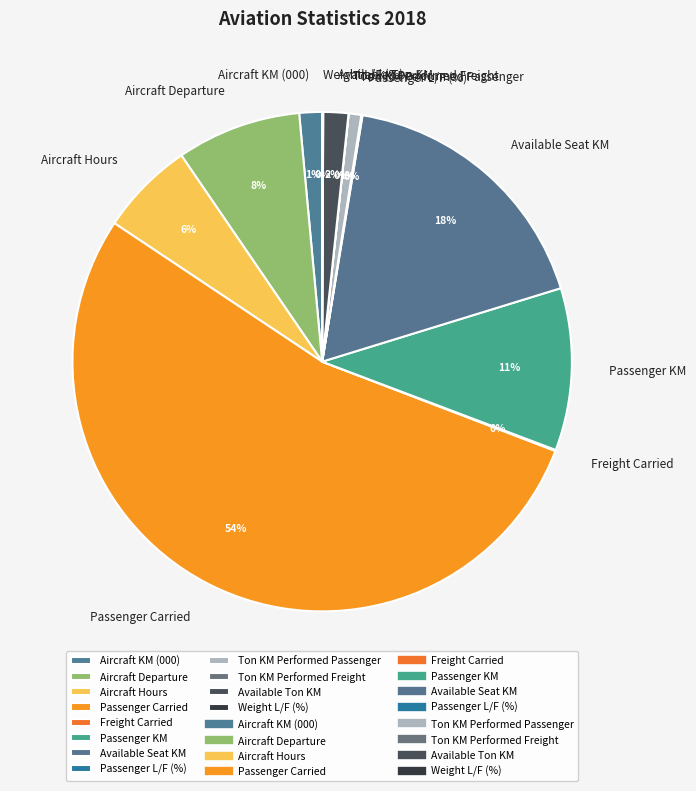

To the nearest percent, what percentage of the pie is Aircraft Departure?

8%